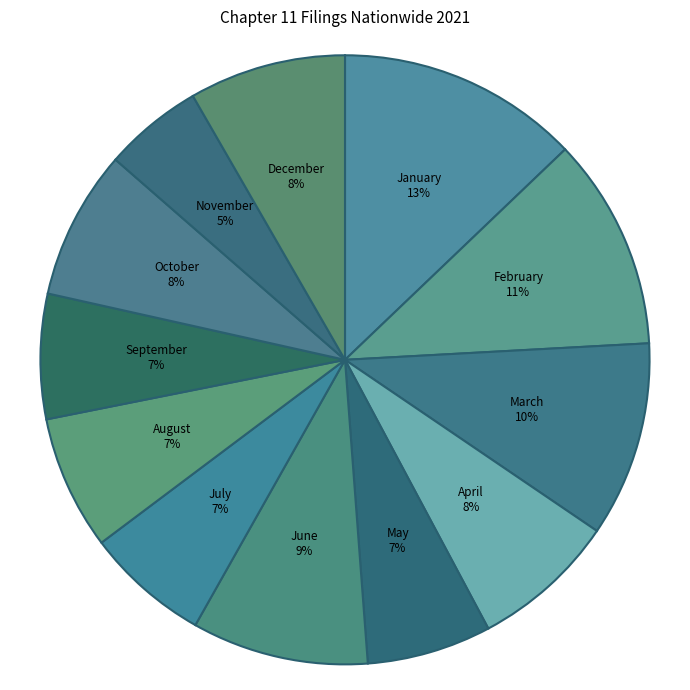

Combined, do July and June account for over 50%?

No